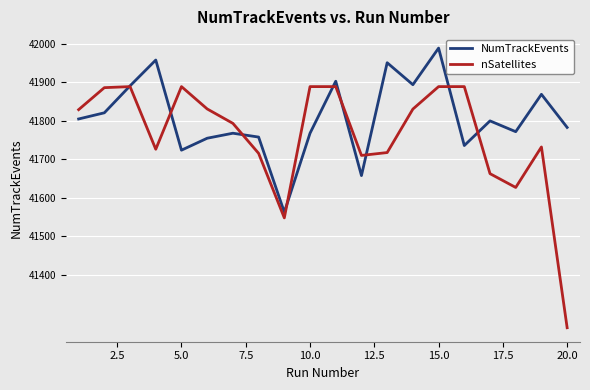

What is the greatest value displayed?

41989.0